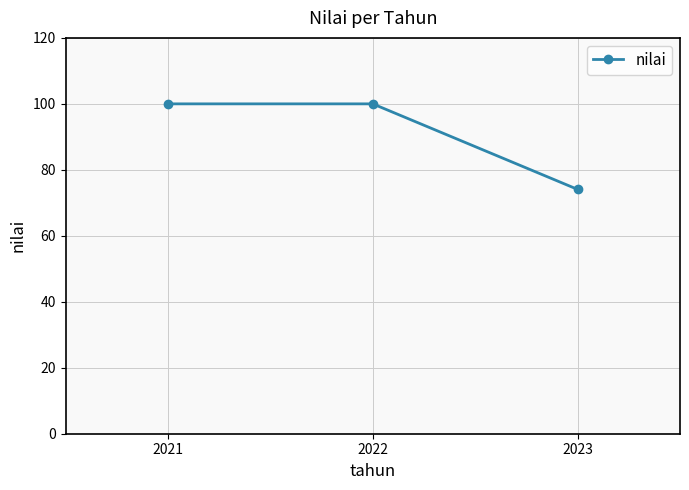

True or false: the data shows 100.0 at 2021.

True